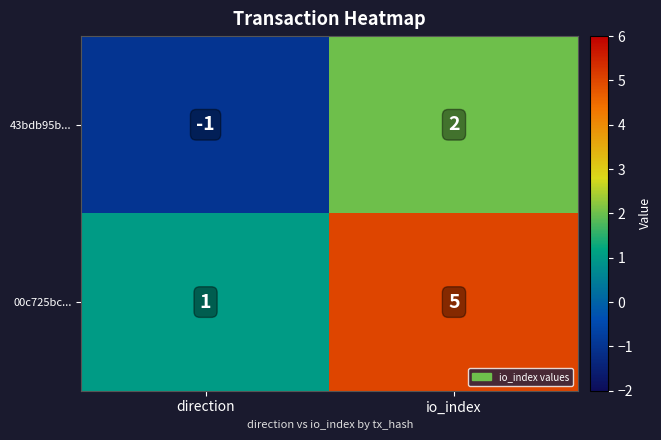

What is the sum of all 00c725bc... values?

6